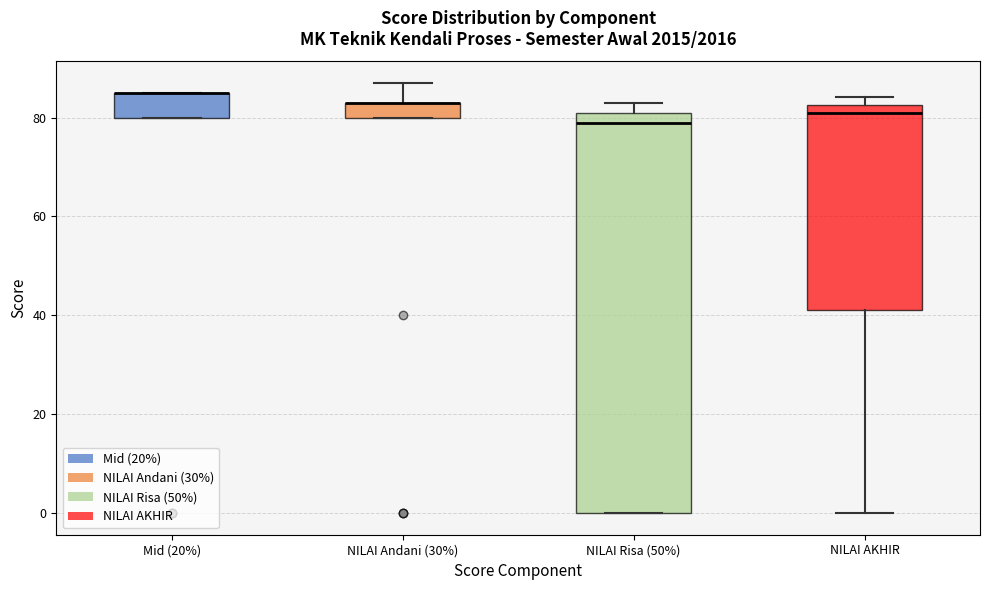

Reading left to right, transcribe this box plot: for each box, give where its median line is, the range the box spans, and where its two whiskers end, as read against the y-axis. The values are not printed on the chart, so give them approximately, as read against the axis.

Mid (20%): median 86 (drawn on the box's upper edge), box 80 to 86, whiskers 80 to 86
NILAI Andani (30%): median 84 (drawn on the box's upper edge), box 80 to 84, whiskers 80 to 88
NILAI Risa (50%): median 80, box 0 to 82, whiskers 0 to 84
NILAI AKHIR: median 80, box 42 to 82, whiskers 0 to 84